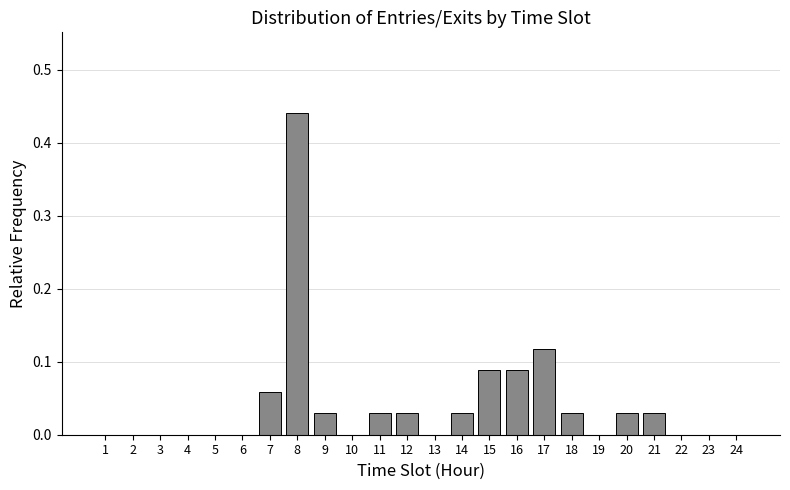

Is it true that the value at 14 is 0.0?

True